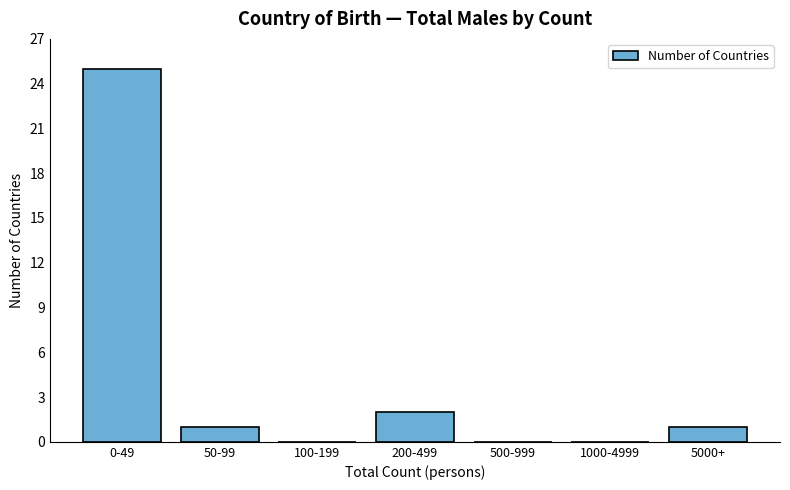

Reading right to left, what are all the values shown in this chart?

5000+=1	1000-4999=0	500-999=0	200-499=2	100-199=0	50-99=1	0-49=25